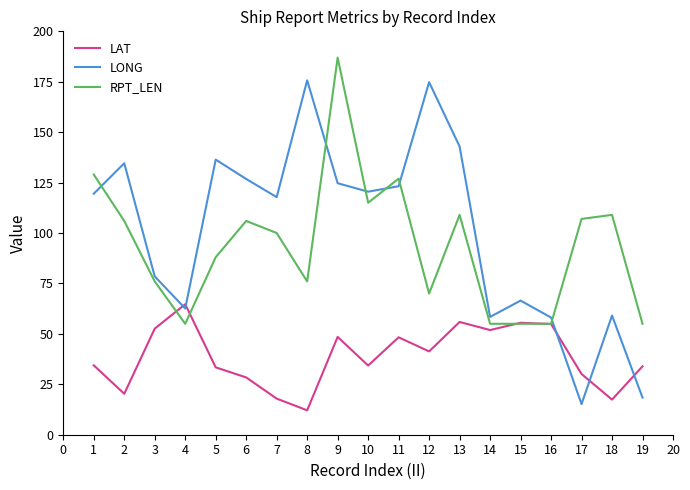

True or false: LONG has a value of 175.7 at 8.

True